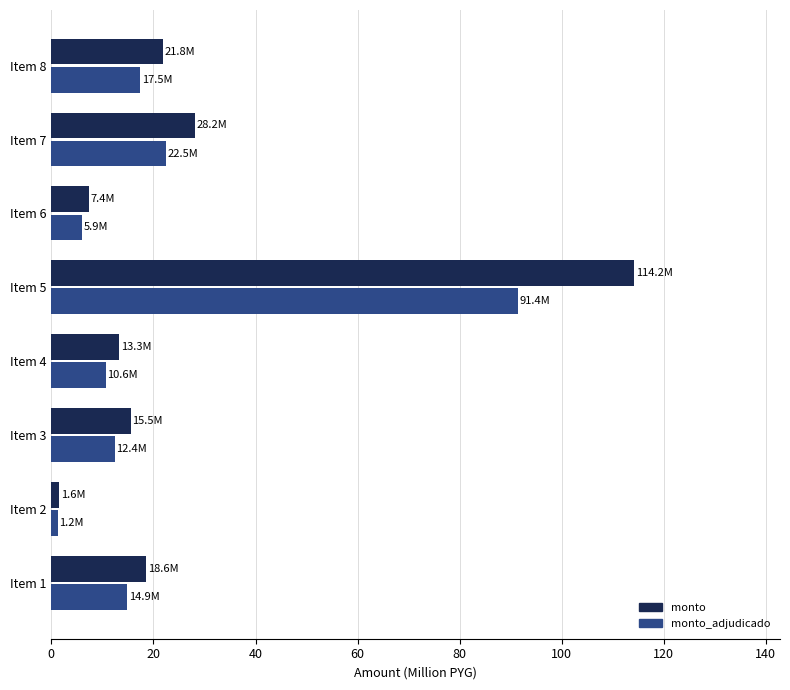

Is the value of monto_adjudicado at Item 3 greater than the value of monto at Item 5?

No